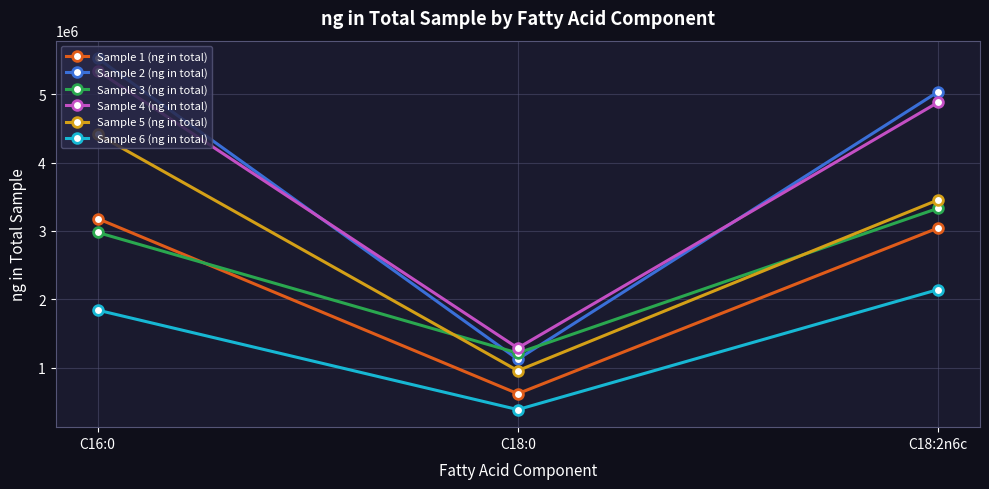

At which category is the sum across all series the highest?

C16:0